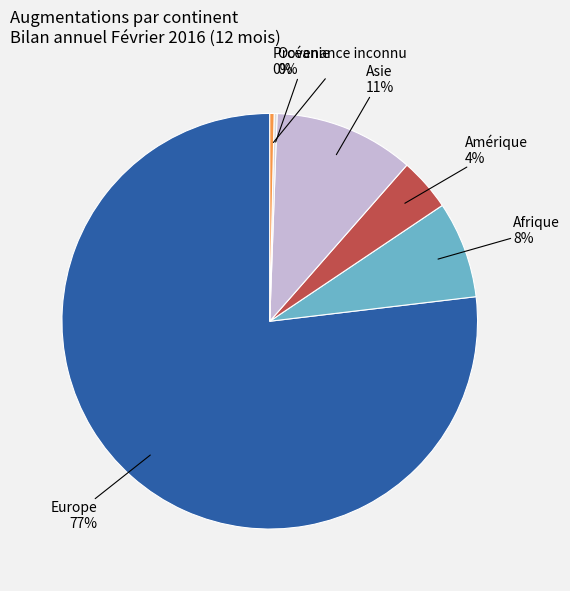

Combined, do Provenance inconnu and Afrique account for over 50%?

No